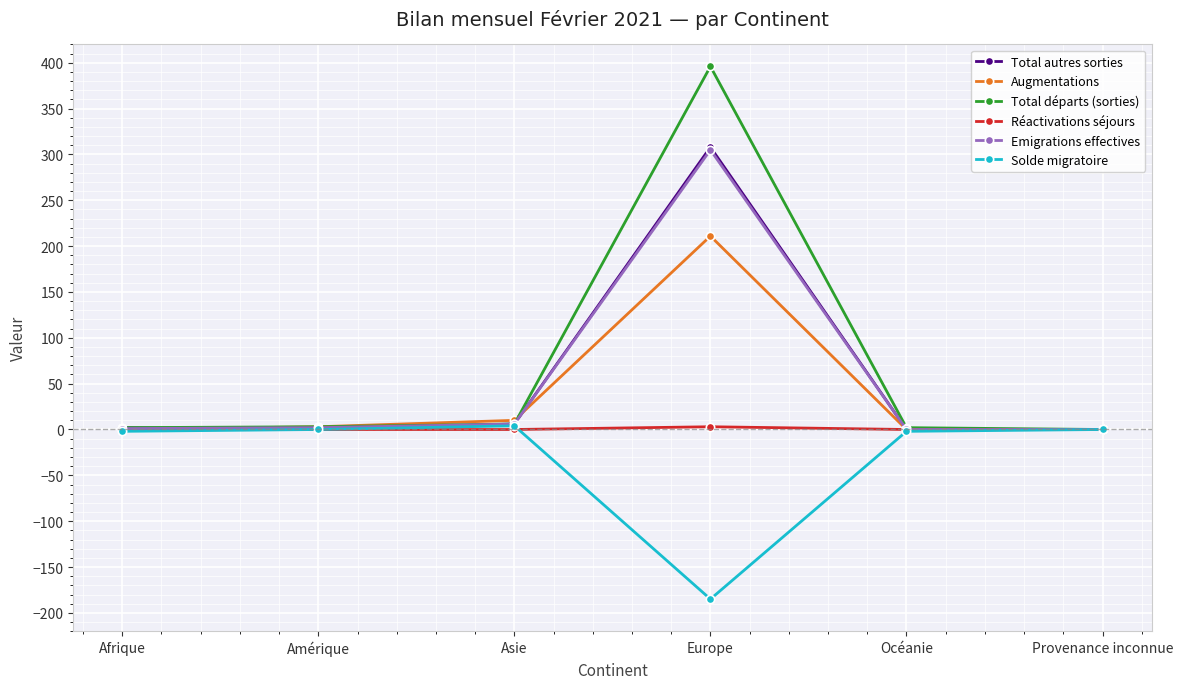

What is the sum of all Solde migratoire values?

-185